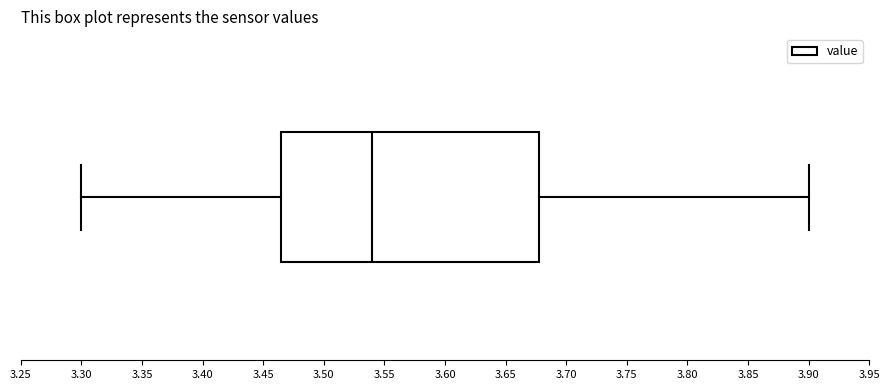

Read this box plot against the x-axis: the position of the median line, the range covered by the box, and the ends of both whiskers. The values are not printed on the chart, so give them approximately, as read against the axis.

median 3.540, box 3.465 to 3.680, whiskers 3.300 to 3.900